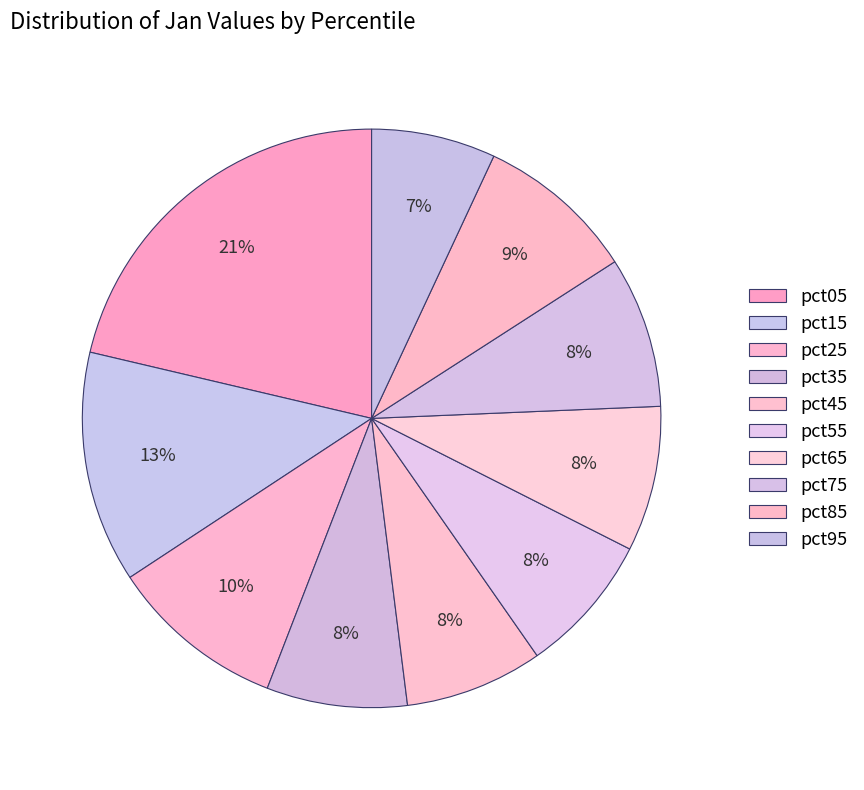

What is the smallest slice in the pie chart?

pct95